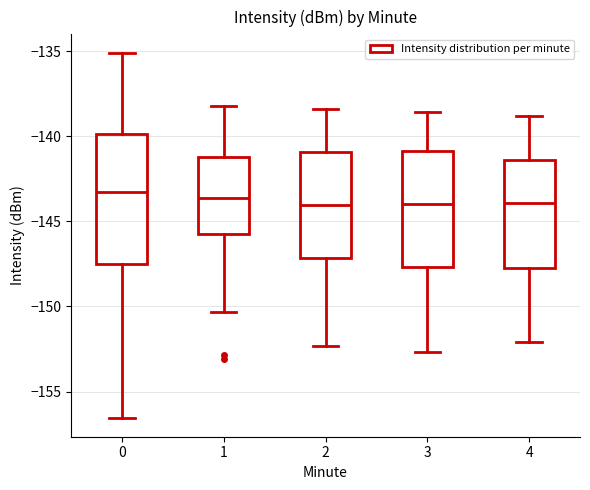

Reading left to right, read every box against the y-axis: the position of its median line, the range the box covers, and the ends of its whiskers. The values are not printed on the chart, so give them approximately, as read against the axis.

0: median -143.5, box -147.5 to -140.0, whiskers -156.5 to -135.0
1: median -143.5, box -146.0 to -141.0, whiskers -150.5 to -138.0
2: median -144.0, box -147.0 to -141.0, whiskers -152.5 to -138.5
3: median -144.0, box -147.5 to -141.0, whiskers -152.5 to -138.5
4: median -144.0, box -147.5 to -141.5, whiskers -152.0 to -139.0